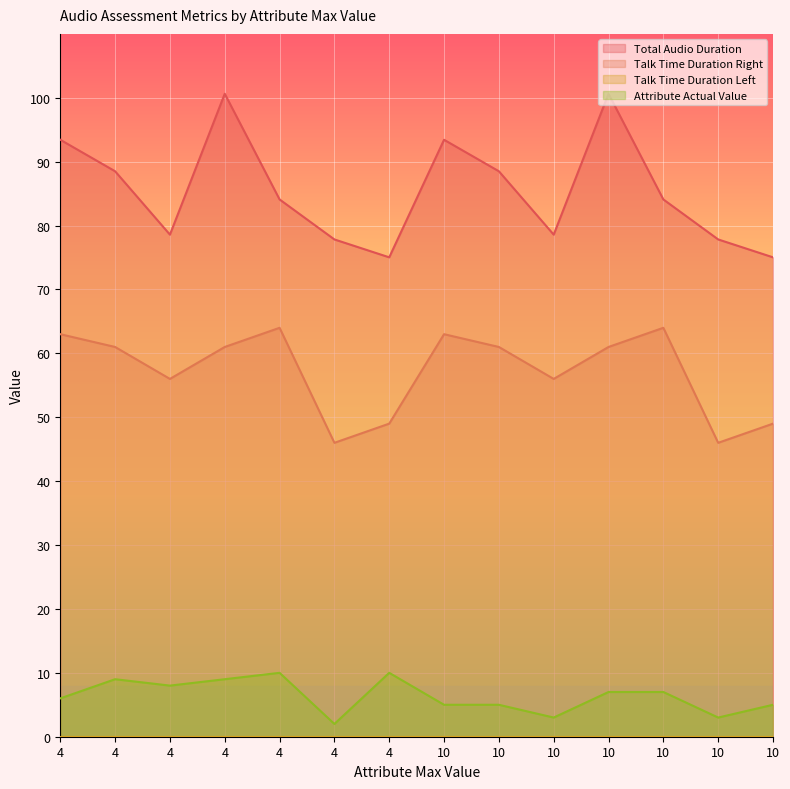

At which label does Talk Time Duration Right reach its peak?

4